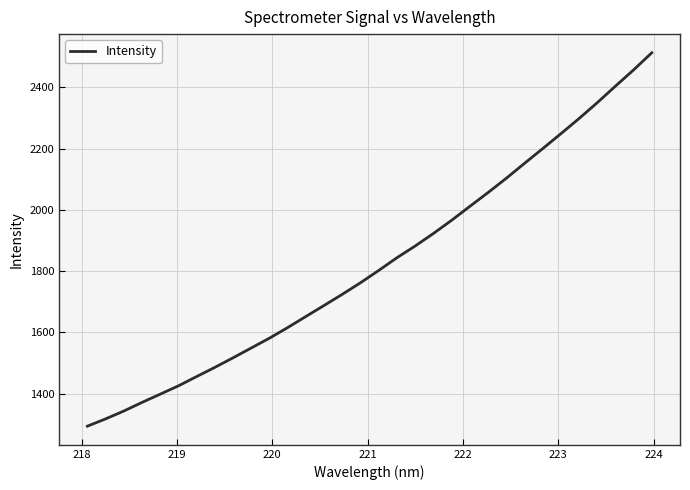

What is the maximum value shown in the chart?

2513.3